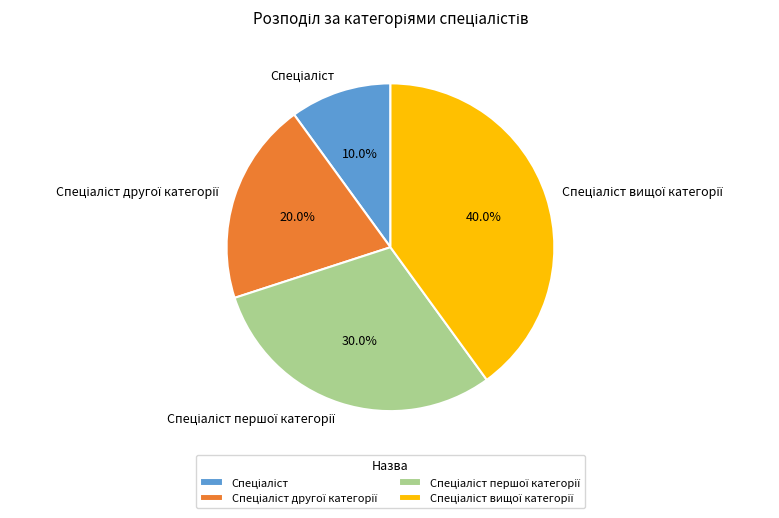

True or false: Спеціаліст вищої категорії accounts for 40% of the total.

True